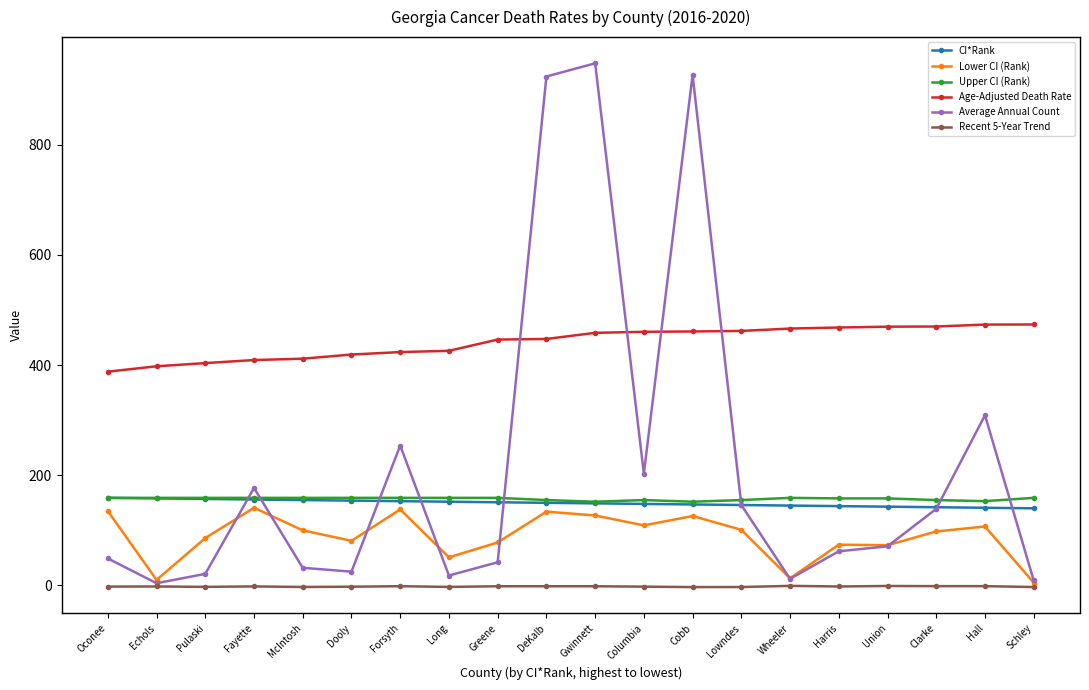

What is the difference between the maximum and minimum values in the Age-Adjusted Death Rate series?

85.7